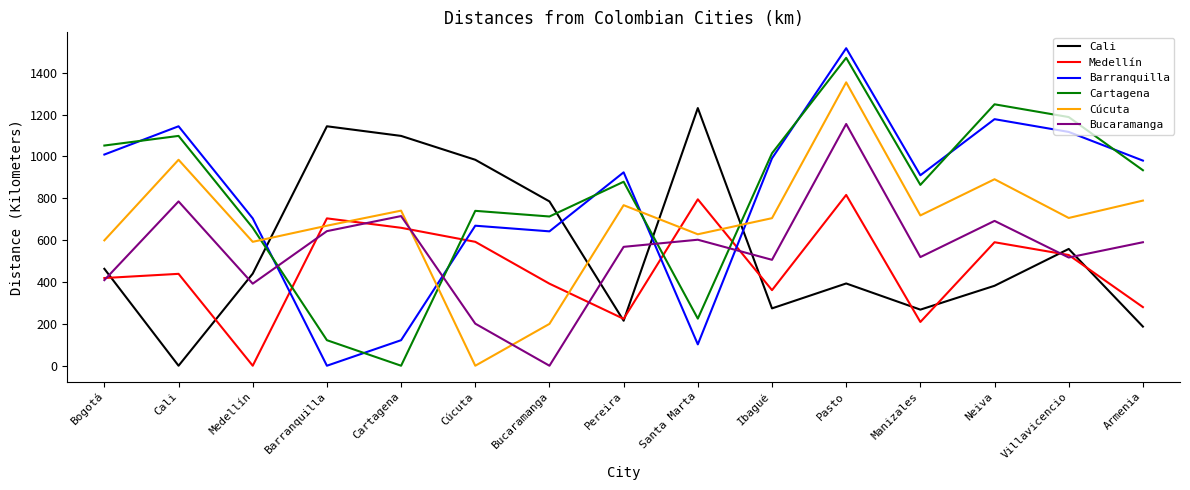

What is the maximum value shown in the chart?

1517